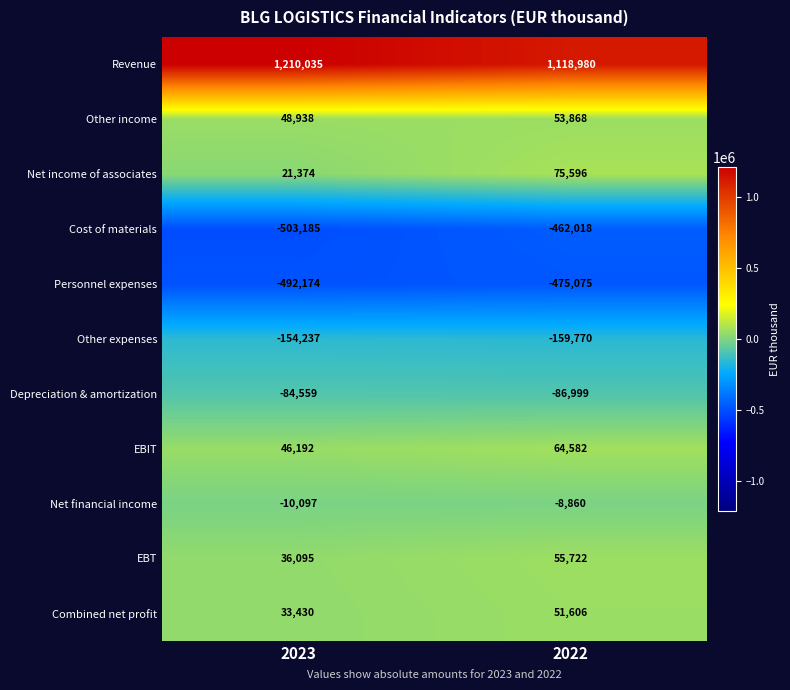

True or false: Revenue has a value of 1118980 at 2022.

True